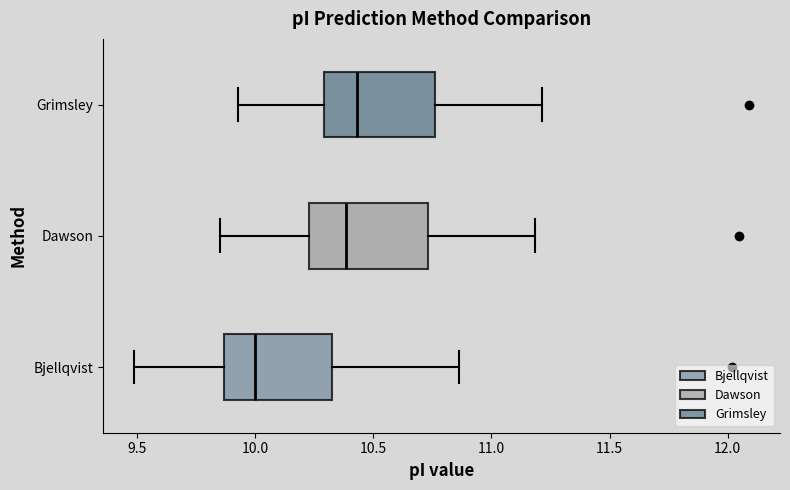

Which box has the furthest to the left median line?

Bjellqvist